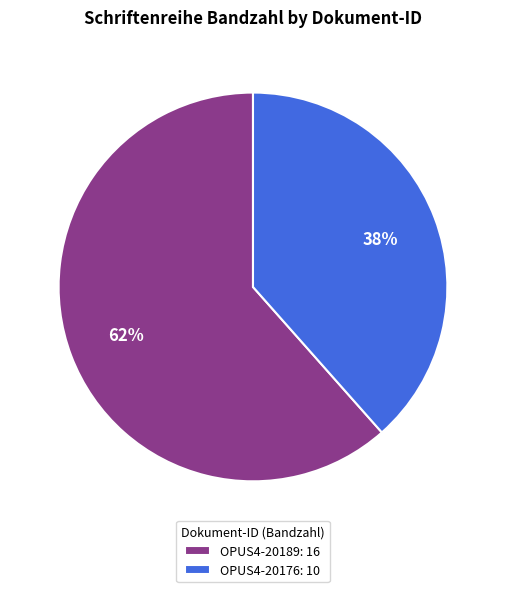

The OPUS4-20176 slice represents 38% of the pie. True or false?

True